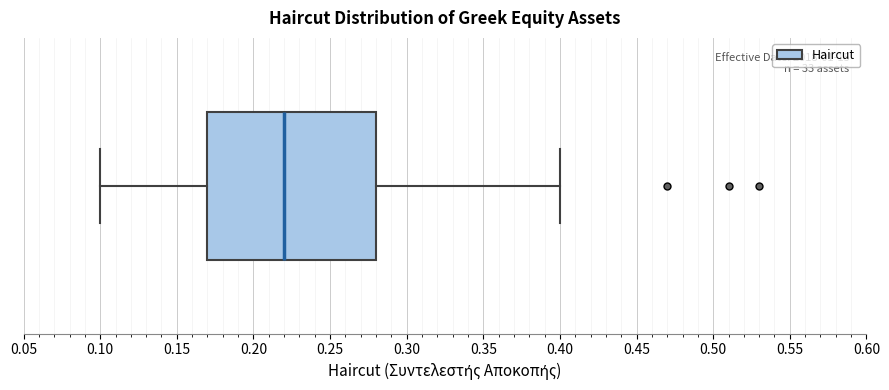

Where is the right edge of the box on the x-axis? The values are not printed on the chart, so give them approximately, as read against the axis.

0.28